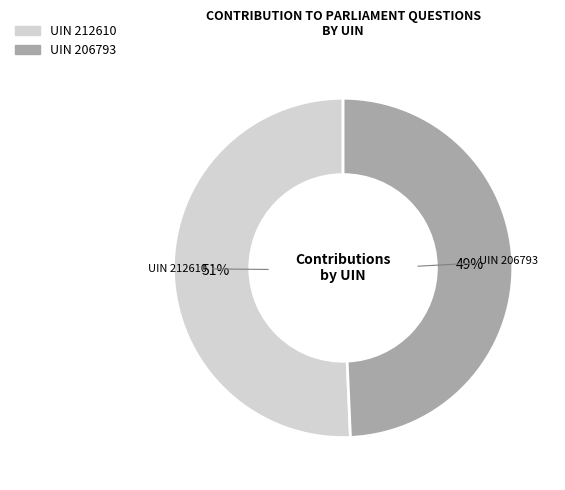

To the nearest percent, what is the combined percentage of UIN 206793 and UIN 212610?

100%